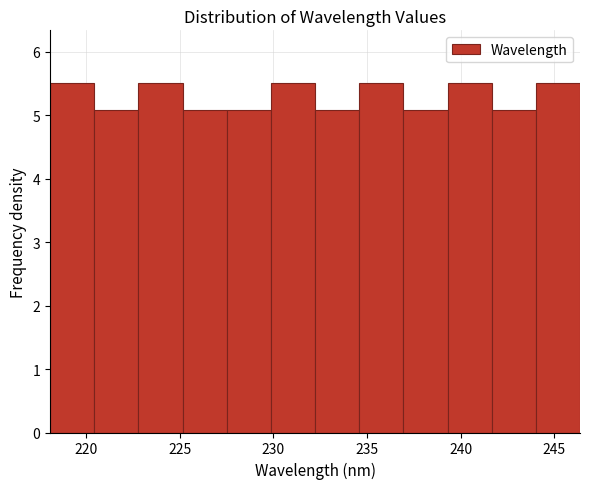

Reading left to right, transcribe this chart: for each bar, give the range it covers on the x-axis and its height. Neither the bar edges nor the heights are printed on the chart, so give them approximately, as read against the axes.

218.0 to 220.5: 5.5
220.5 to 223.0: 5.1
223.0 to 225.0: 5.5
225.0 to 227.5: 5.1
227.5 to 230.0: 5.1
230.0 to 232.0: 5.5
232.0 to 234.5: 5.1
234.5 to 237.0: 5.5
237.0 to 239.5: 5.1
239.5 to 241.5: 5.5
241.5 to 244.0: 5.1
244.0 to 246.5: 5.5